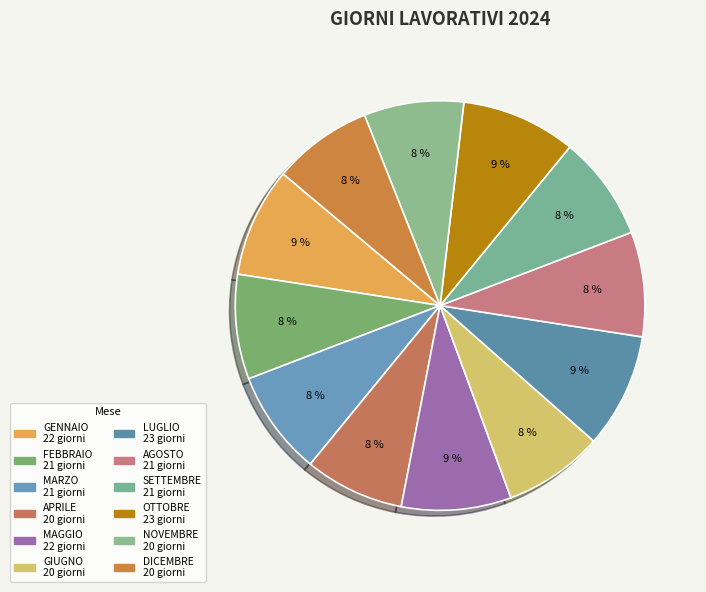

True or false: SETTEMBRE accounts for 8% of the total.

True